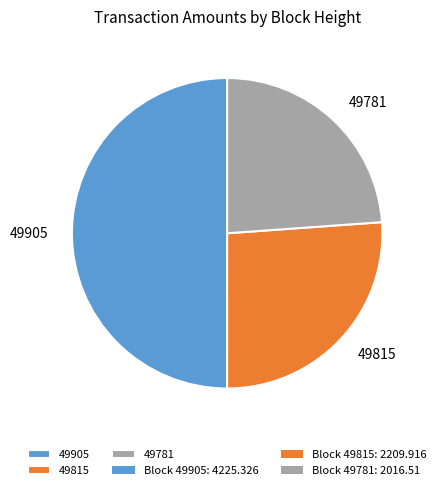

Which category has the biggest portion of the pie?

49905